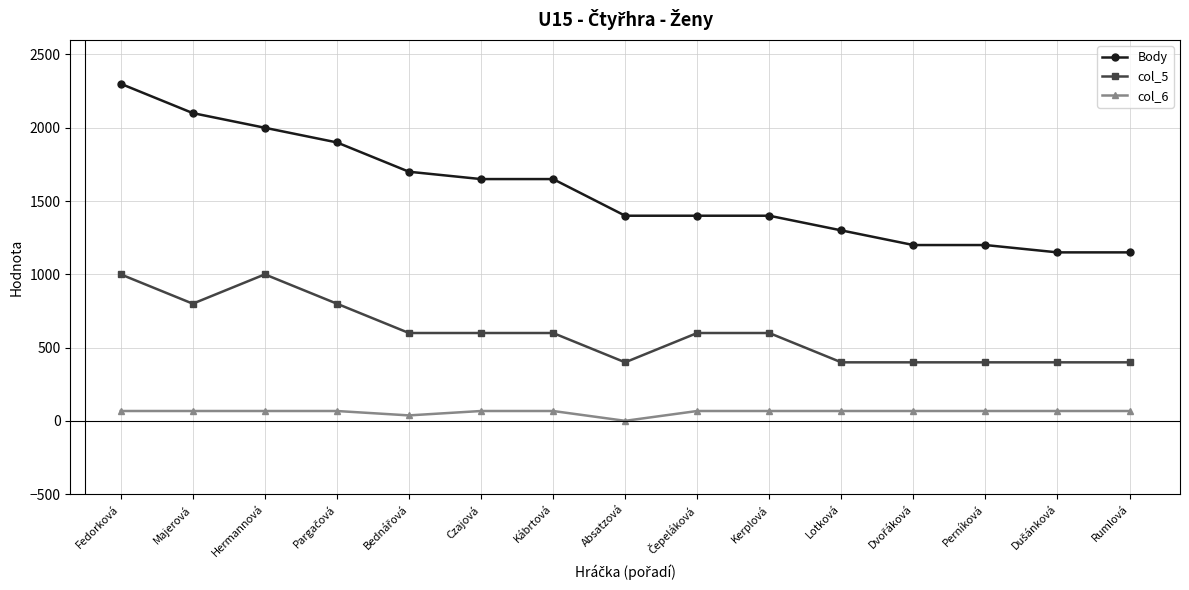

True or false: col_6 and col_5 intersect in this chart.

False